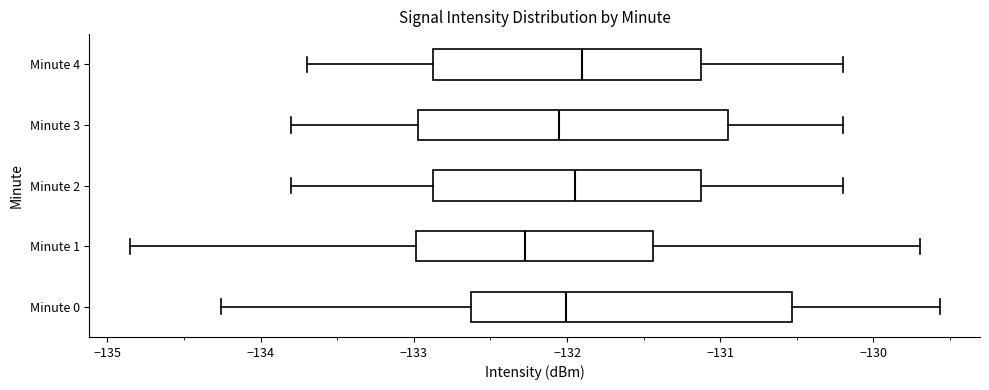

Where does the median line of the box for Minute 3 sit on the x-axis? The values are not printed on the chart, so give them approximately, as read against the axis.

-132.0